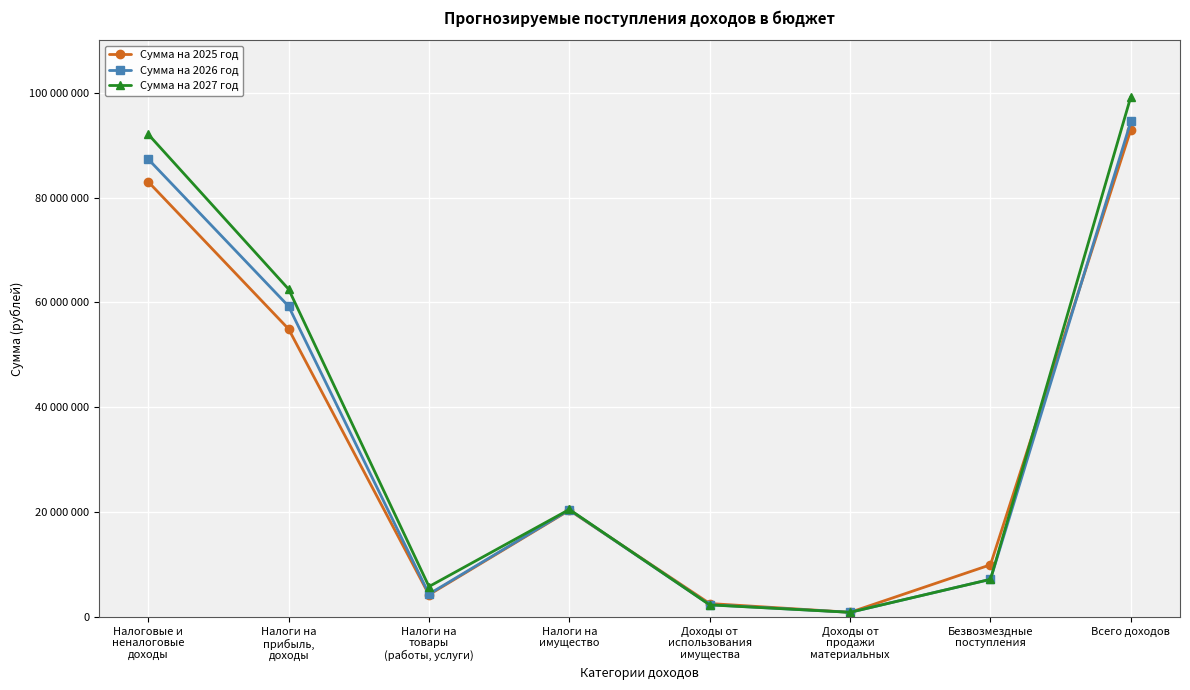

Between which two adjacent categories do Сумма на 2025 год and Сумма на 2027 год first intersect?

Налоги на
имущество and Доходы от
использования
имущества